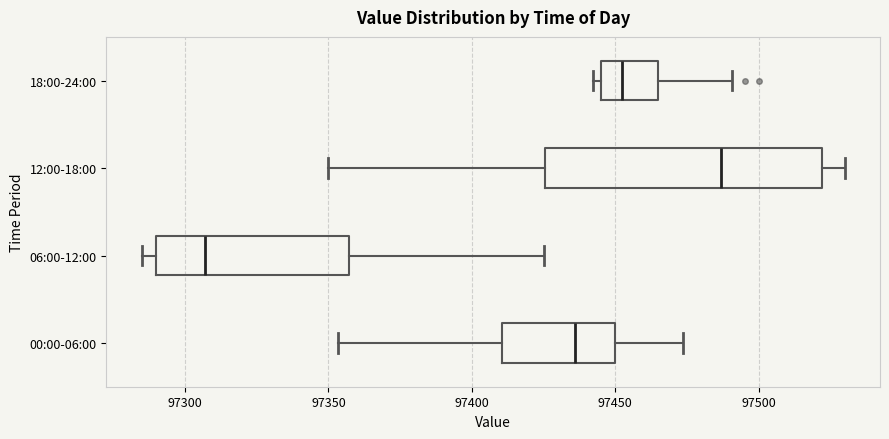

Reading bottom to top, read every box against the x-axis: the position of its median line, the range the box covers, and the ends of its whiskers. The values are not printed on the chart, so give them approximately, as read against the axis.

00:00-06:00: median 97435, box 97410 to 97450, whiskers 97355 to 97475
06:00-12:00: median 97305, box 97290 to 97355, whiskers 97285 to 97425
12:00-18:00: median 97485, box 97425 to 97520, whiskers 97350 to 97530
18:00-24:00: median 97450, box 97445 to 97465, whiskers 97440 to 97490